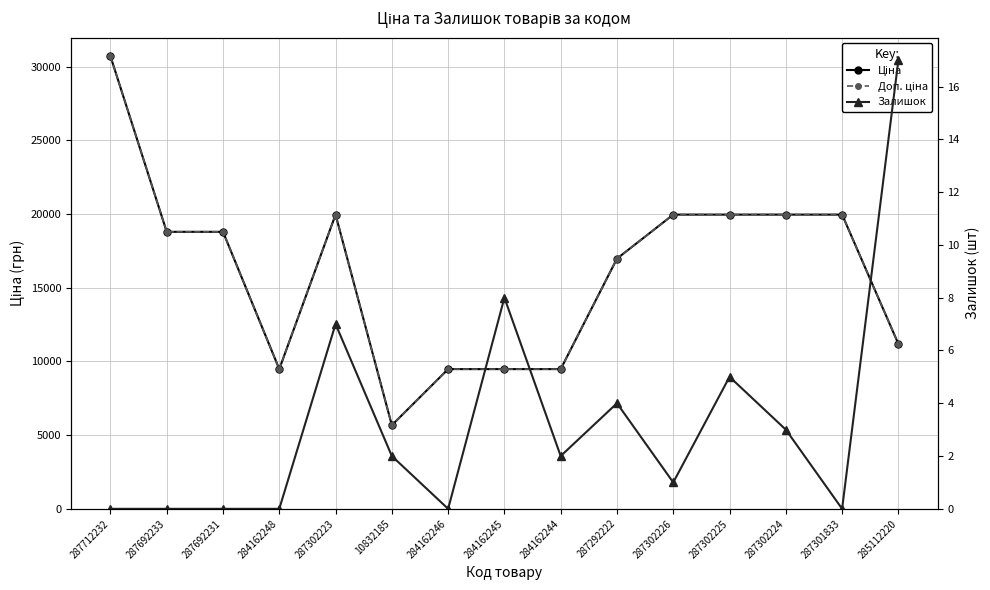

At which label does Залишок reach its peak?

285112220